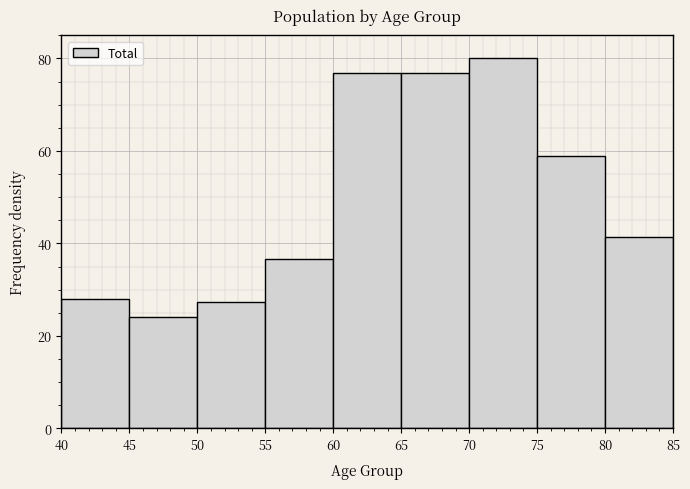

Reading left to right, extract all data points from this chart.

28.0	24.1	27.2	36.7	76.8	76.8	80.0	58.8	41.4